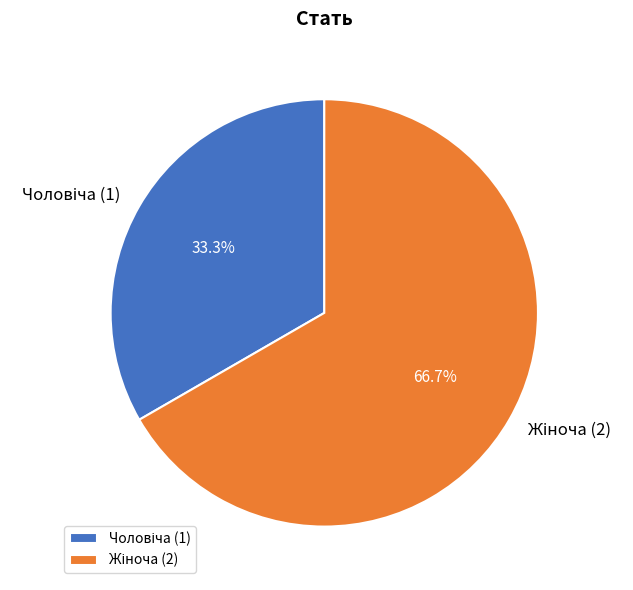

Is there any slice that represents more than half of the pie?

Yes